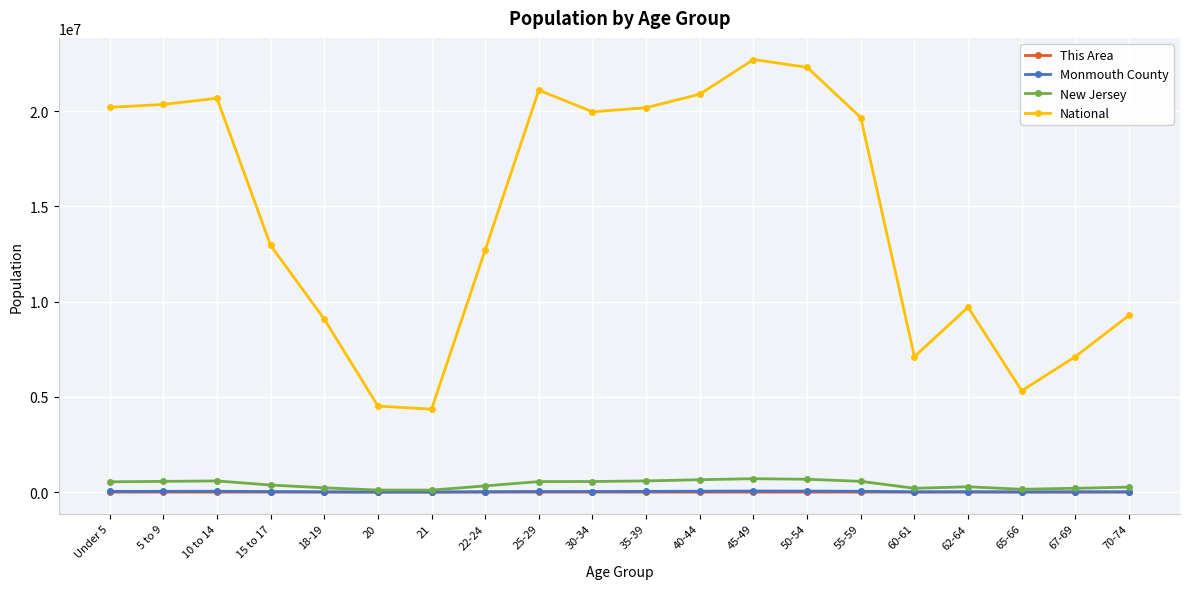

The New Jersey series shows 553139 at 25-29. True or false?

True